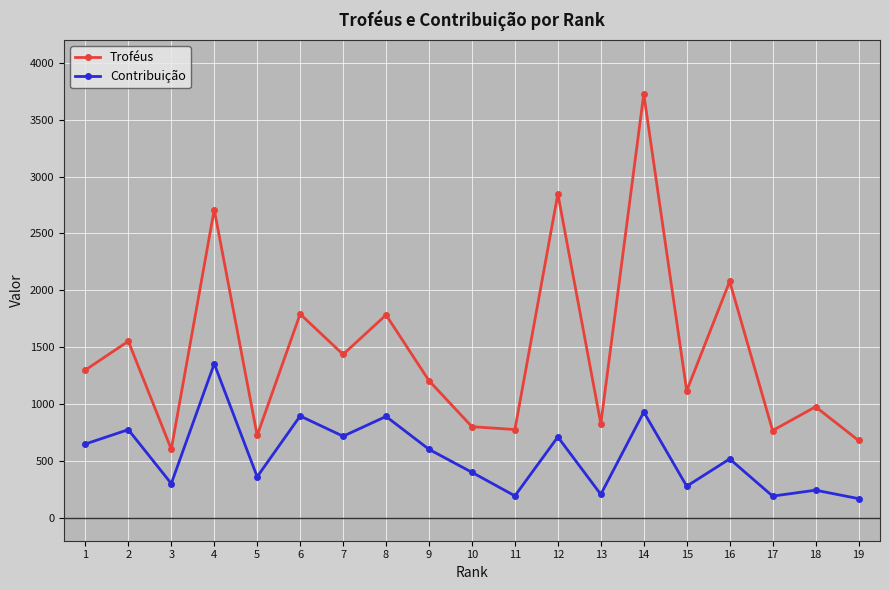

Rank the series by their average value, from lowest to highest.

Contribuição, Troféus